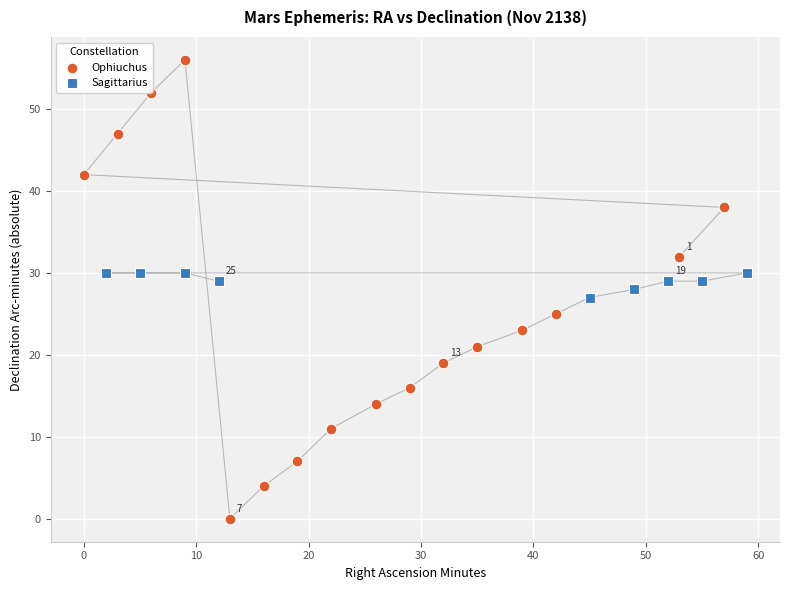

Which series reaches the maximum Y coordinate?

Ophiuchus